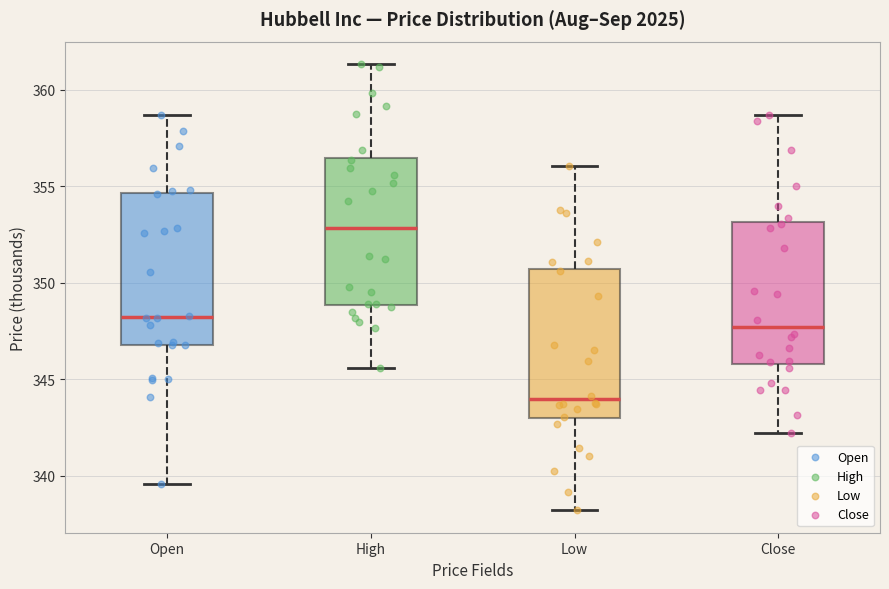

Where is the upper edge of the box for Open on the y-axis? The values are not printed on the chart, so give them approximately, as read against the axis.

354.5